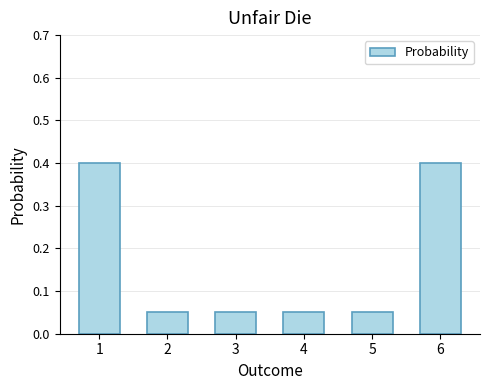

Is it true that the value at 1 is 0.4?

True